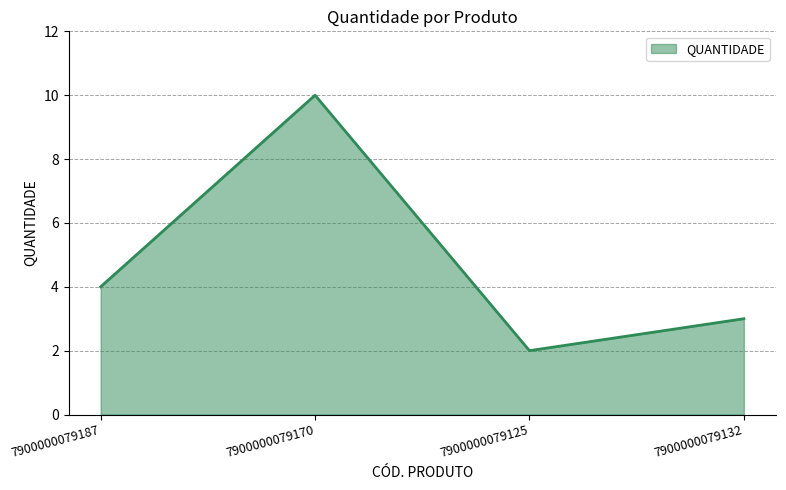

Count the values in the range 3 to 10.

3